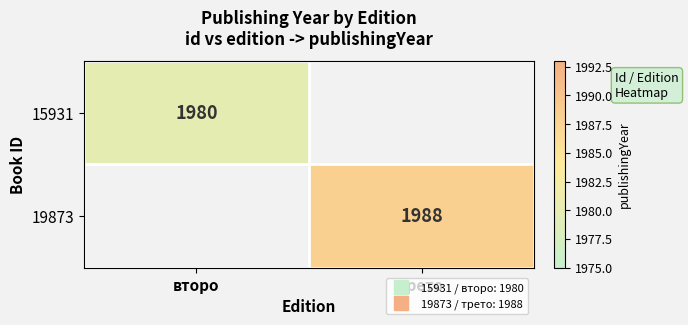

Read the 15931 value at второ.

1980.0